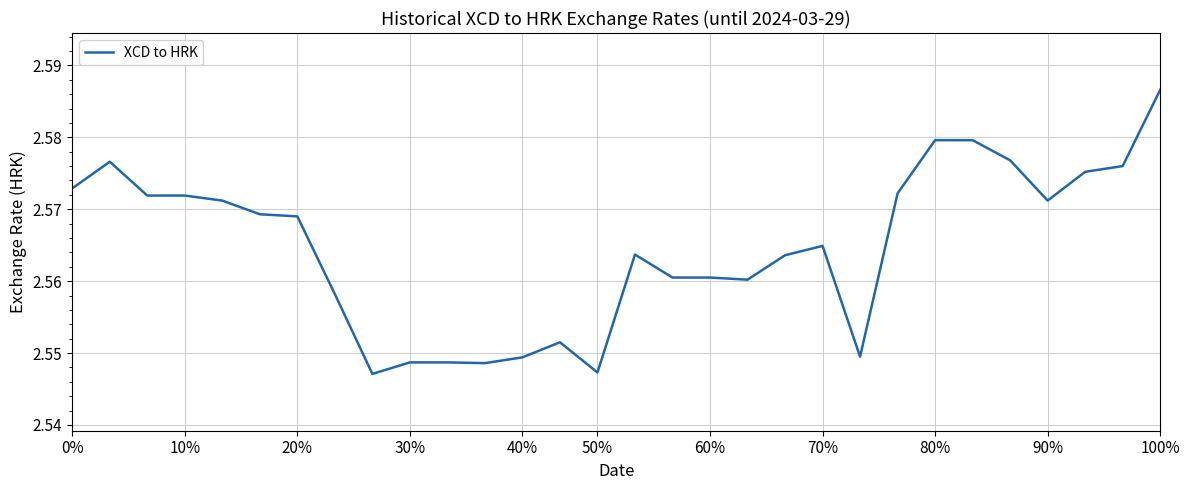

Is this an area chart (filled region under the line)?

No